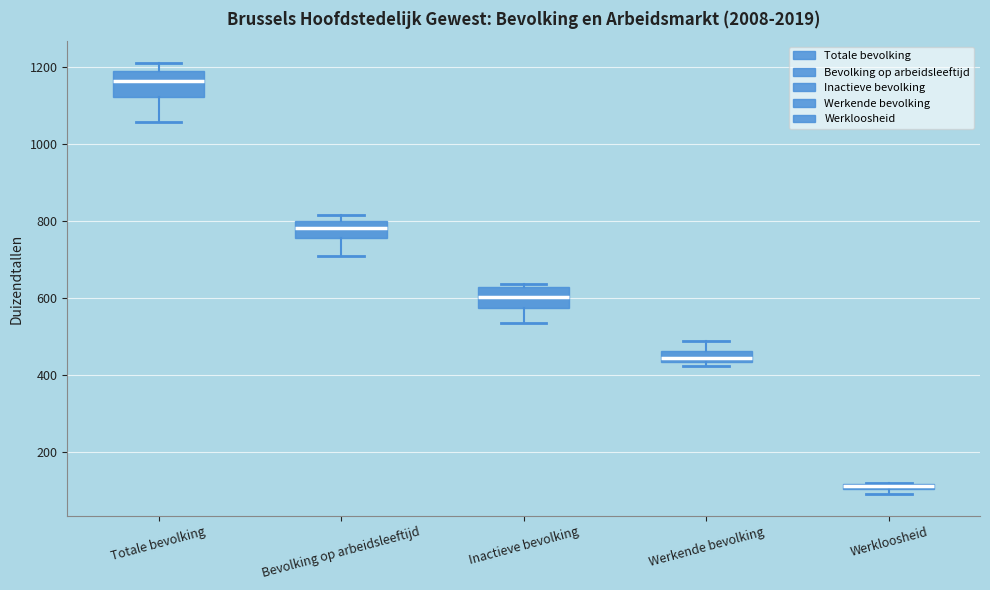

Where is the upper edge of the box for Werkende bevolking on the y-axis? The values are not printed on the chart, so give them approximately, as read against the axis.

460